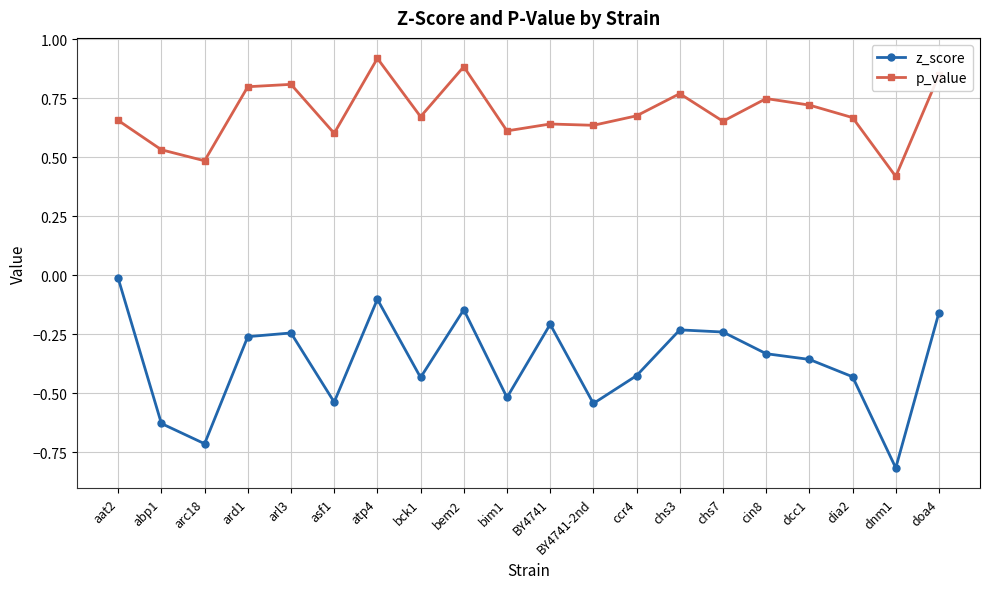

True or false: p_value and z_score cross at least once.

False